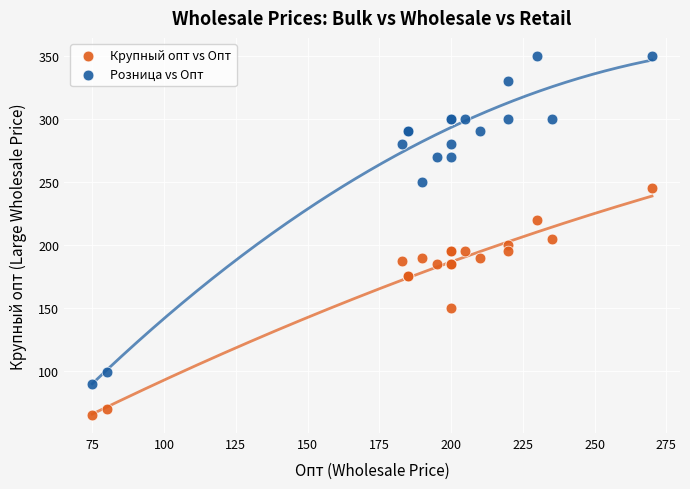

What are all the series names shown in the legend?

Крупный опт vs Опт, Розница vs Опт